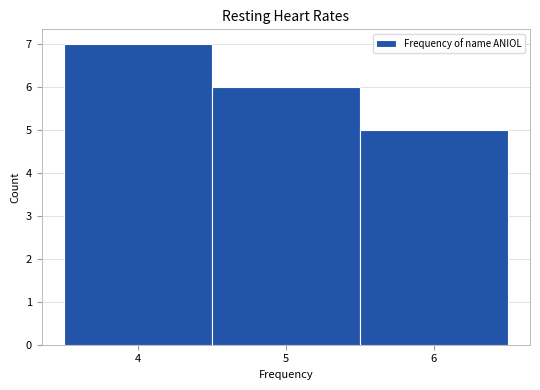

Which range on the x-axis has the tallest bar?

3.5 to 4.5